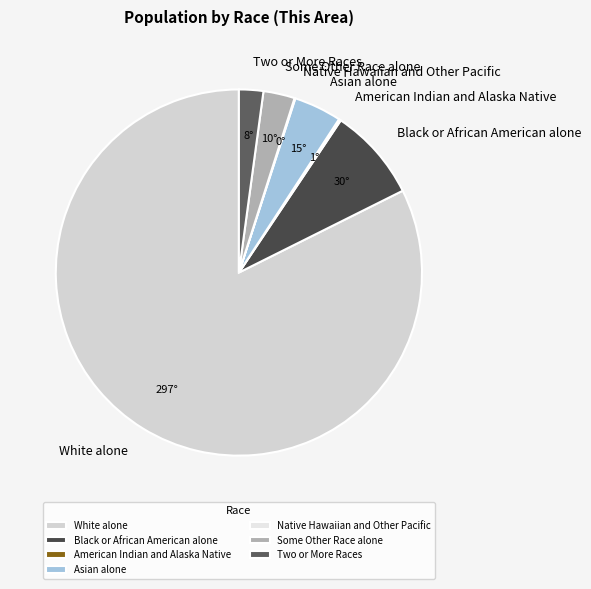

What is the largest slice in the pie chart?

White alone